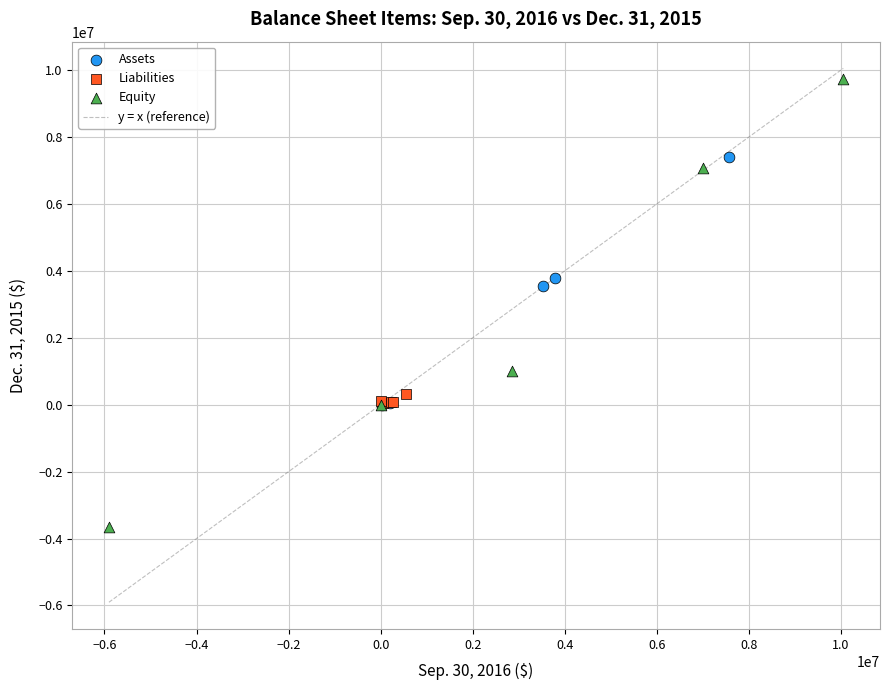

Which series reaches the maximum Y coordinate?

Equity